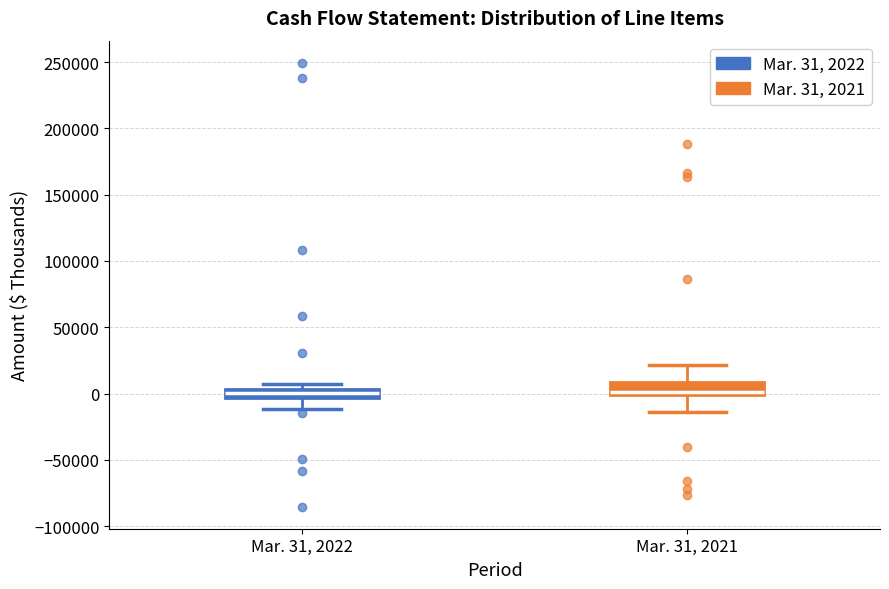

Where does the lower whisker of the box for Mar. 31, 2022 end on the y-axis? The values are not printed on the chart, so give them approximately, as read against the axis.

-10000